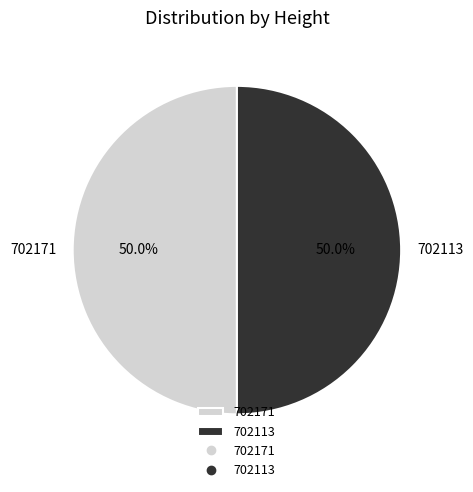

To the nearest percent, what portion does 702171 represent?

50%